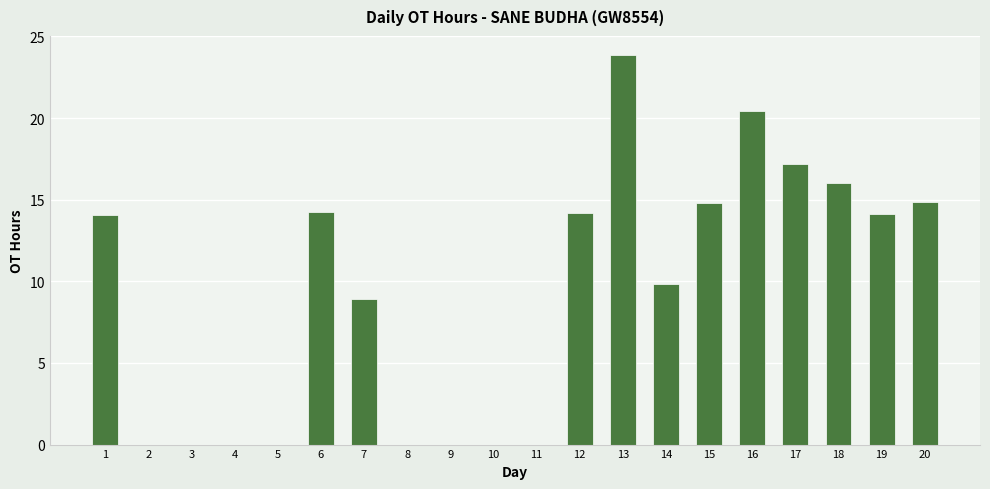

Between 3 and 20, which is larger?

20